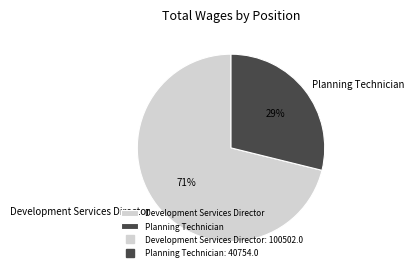

Does Development Services Director account for over 50% of the chart?

Yes